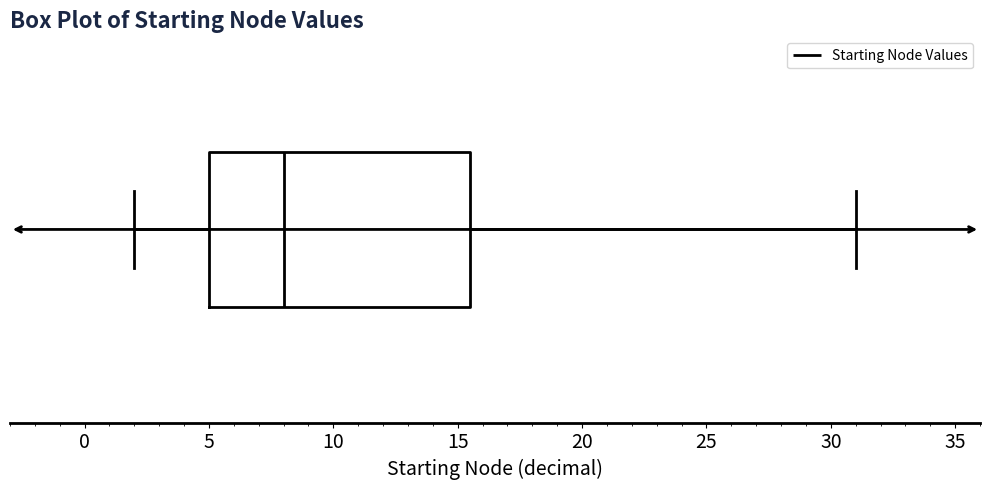

Read this box plot against the x-axis: the position of the median line, the range covered by the box, and the ends of both whiskers. The values are not printed on the chart, so give them approximately, as read against the axis.

median 8.0, box 5.0 to 15.5, whiskers 2.0 to 31.0